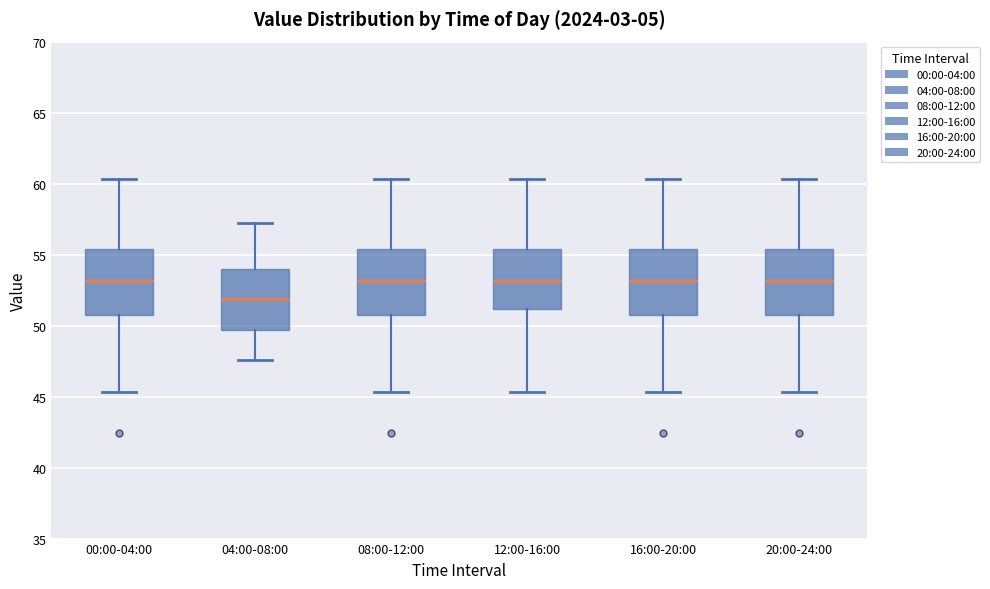

Which box has the lowest median line?

04:00-08:00